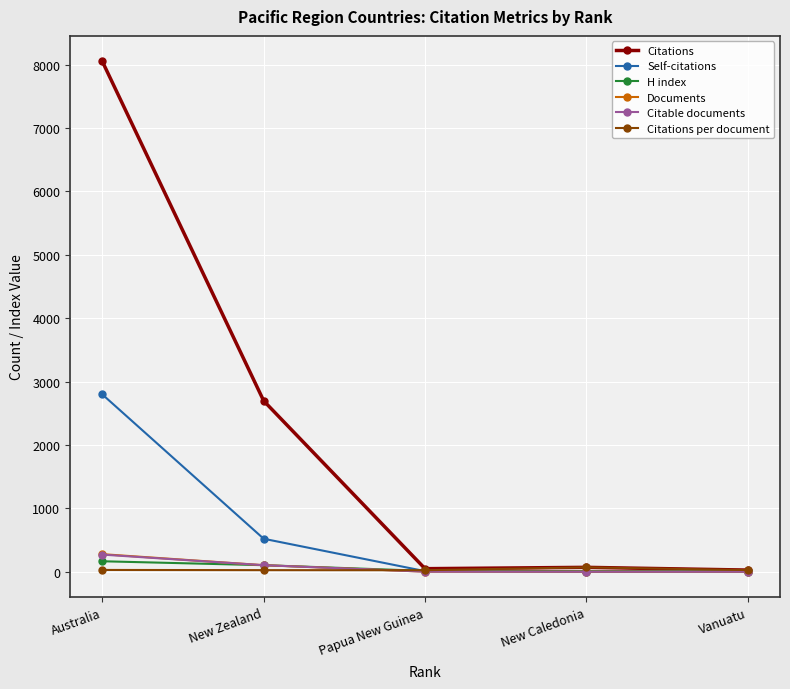

At which category does Citations reach its first local peak?

New Caledonia